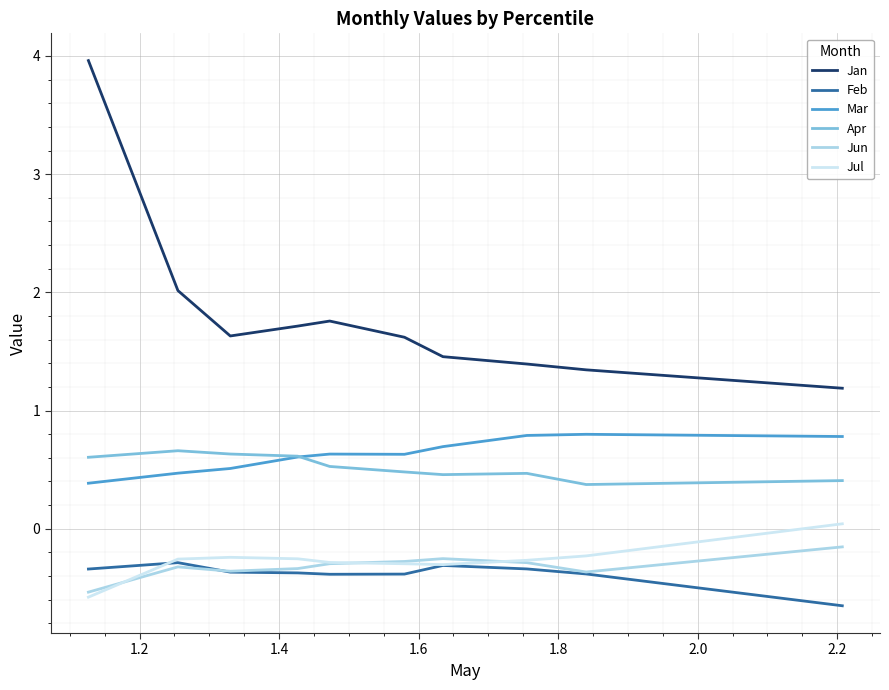

True or false: Jan and Feb cross at least once.

False